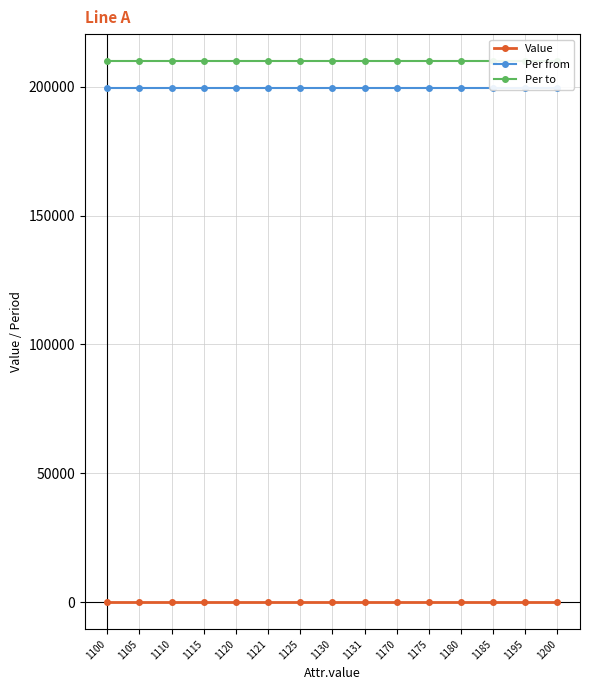

True or false: Value and Per from cross at least once.

False